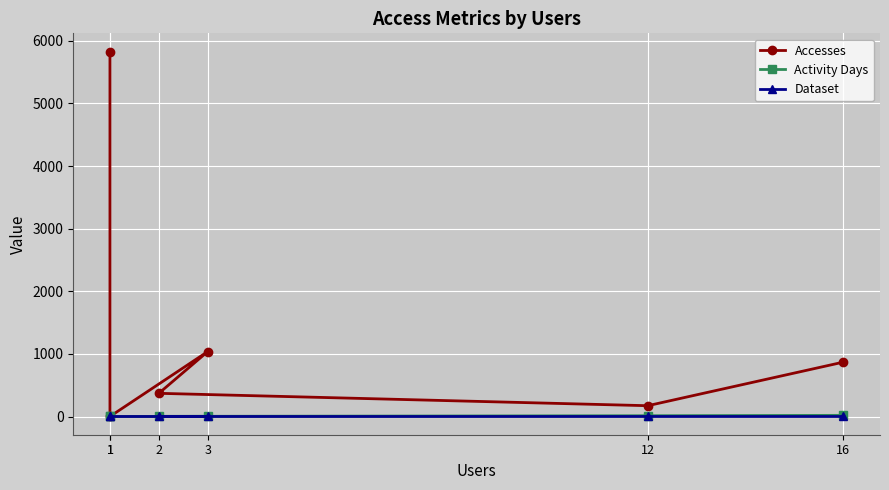

What is the difference between the Activity Days values at 1 and 16?

18